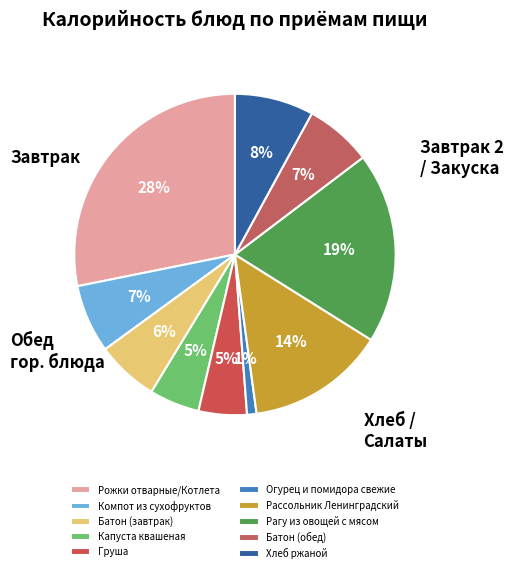

What is the largest slice in the pie chart?

Рожки отварные/Котлета